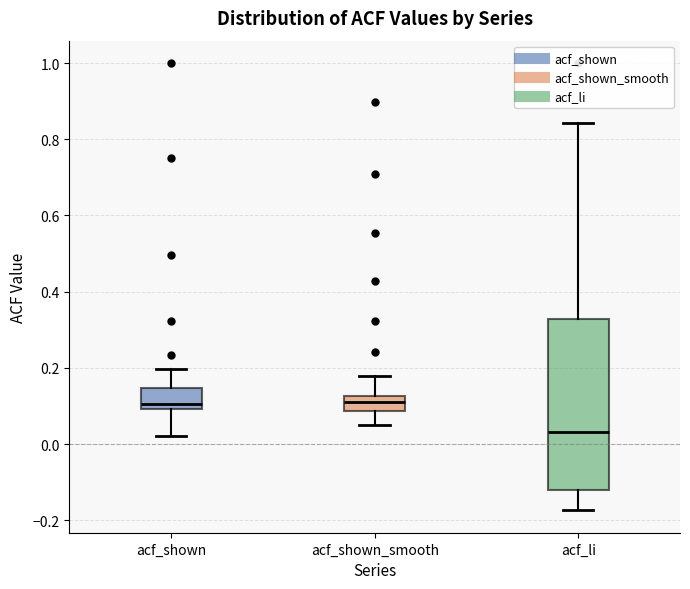

Where is the lower edge of the box for acf_li on the y-axis? The values are not printed on the chart, so give them approximately, as read against the axis.

-0.12